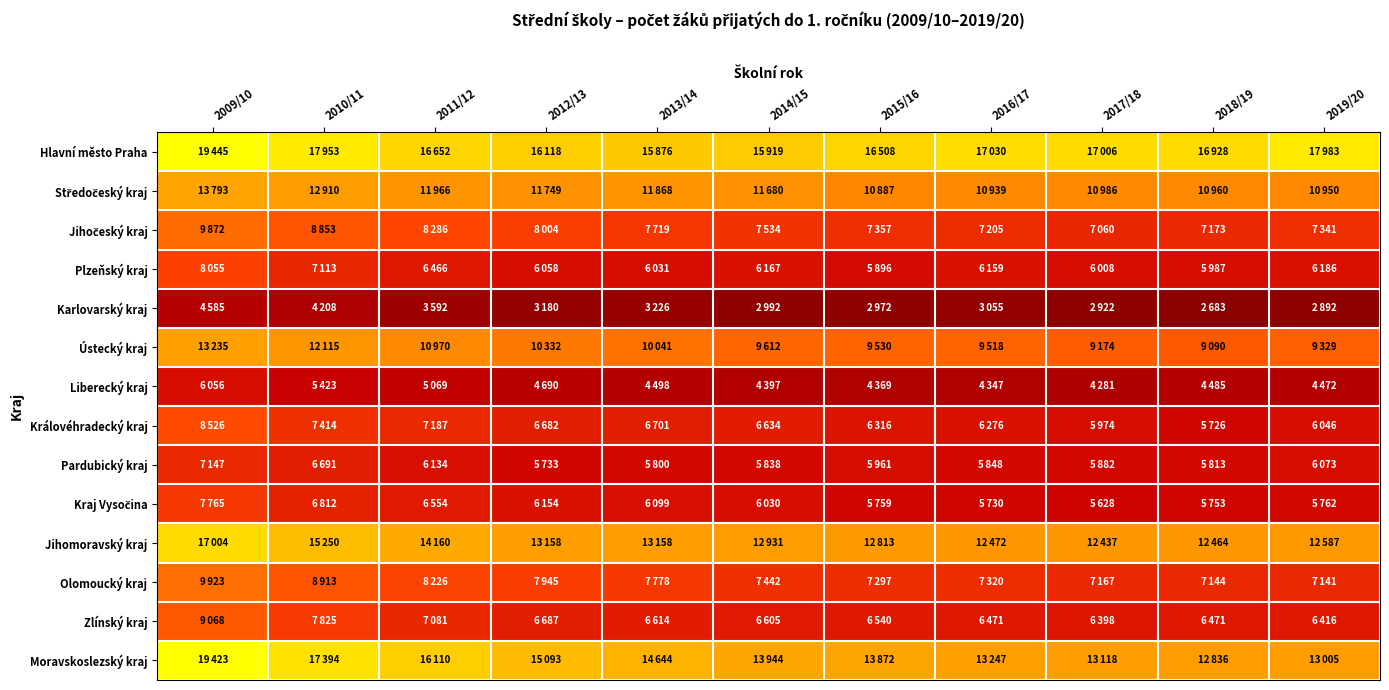

At how many categories does at least one series exceed 3048?

11